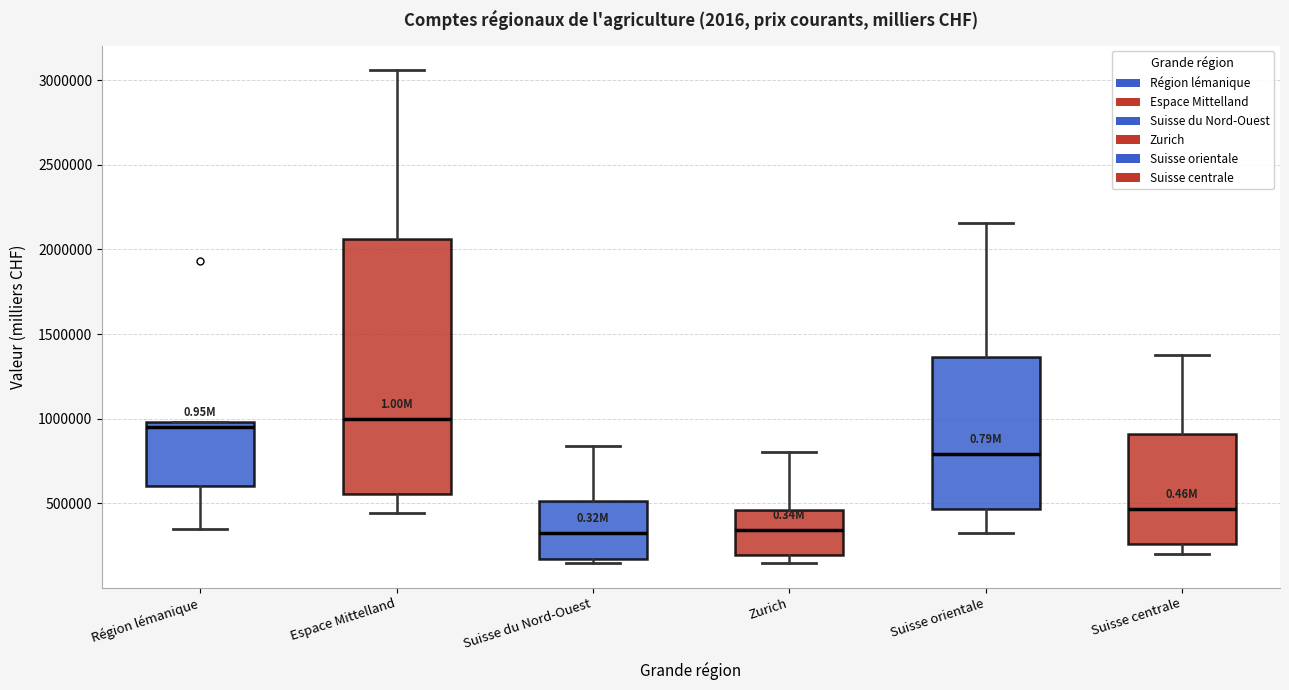

Where is the upper edge of the box for Suisse orientale on the y-axis? The values are not printed on the chart, so give them approximately, as read against the axis.

1350000